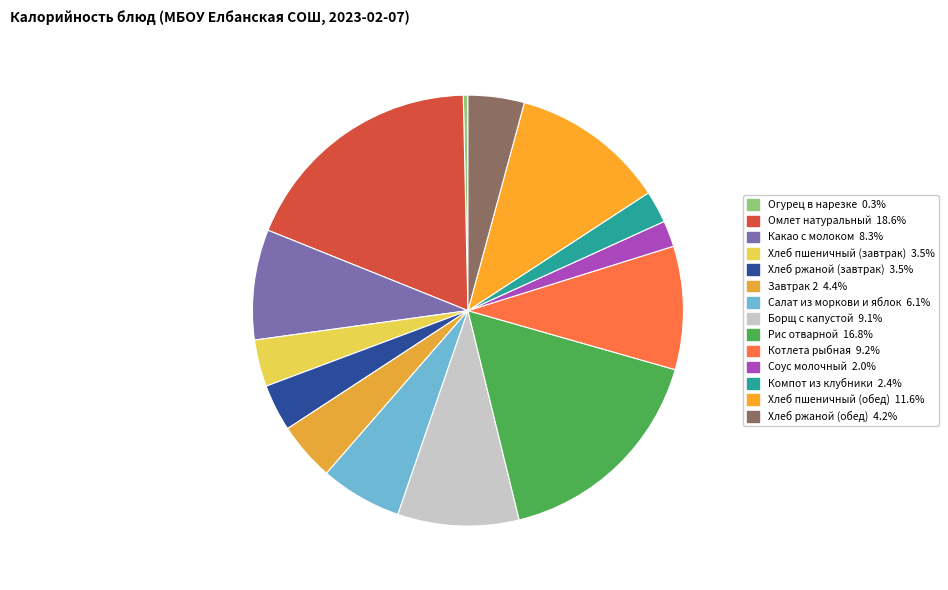

Which category has the biggest portion of the pie?

Омлет натуральный